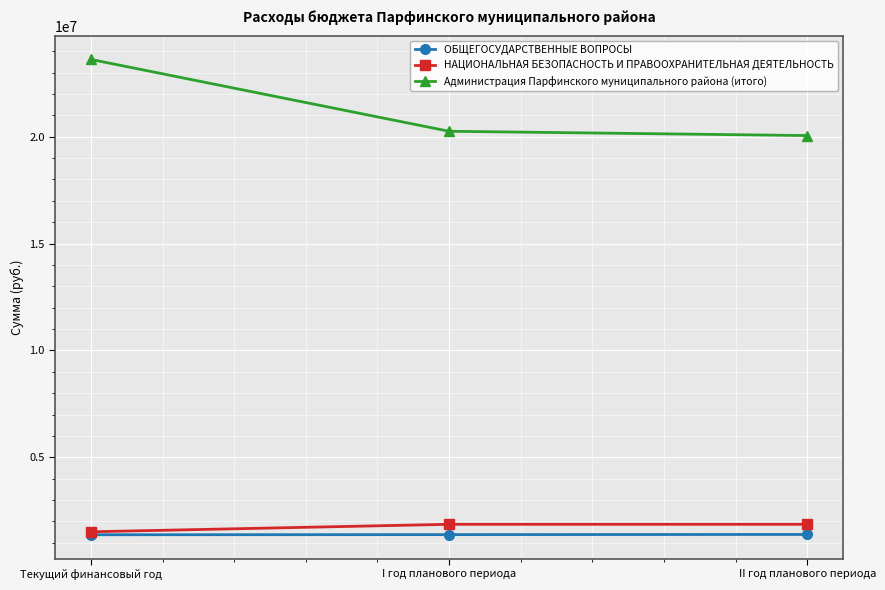

What is the difference between the highest and lowest values at II год планового периода?

18665195.0